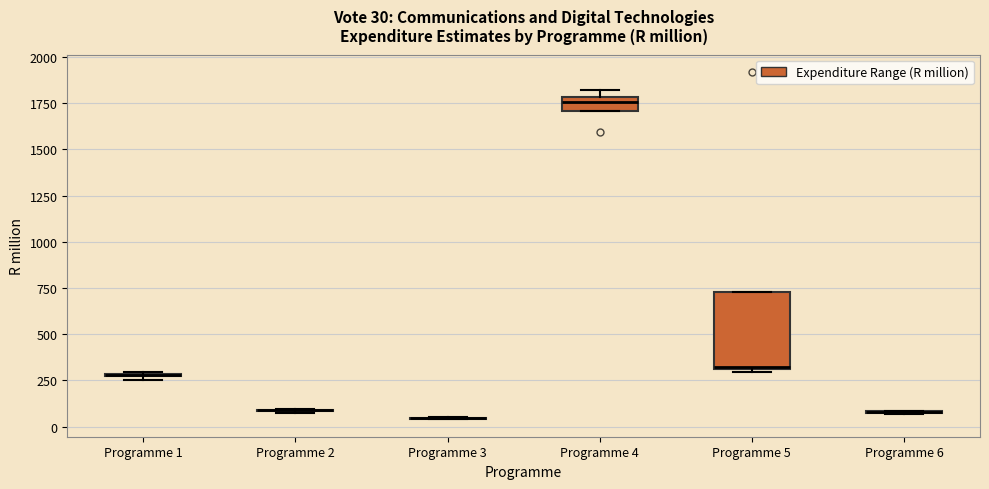

Comparing the boxes themselves (not the whiskers), which one is the tallest?

Programme 5